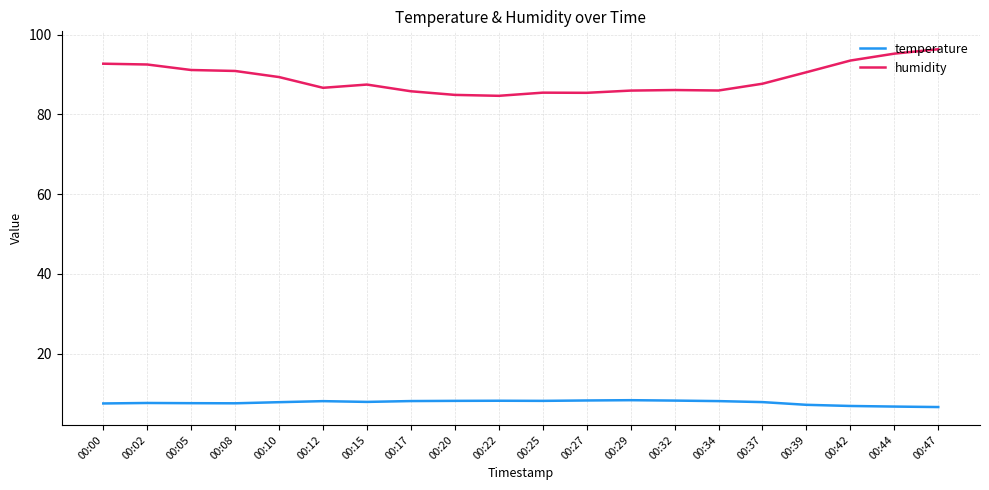

True or false: humidity has a value of 86.0 at 00:29.

True